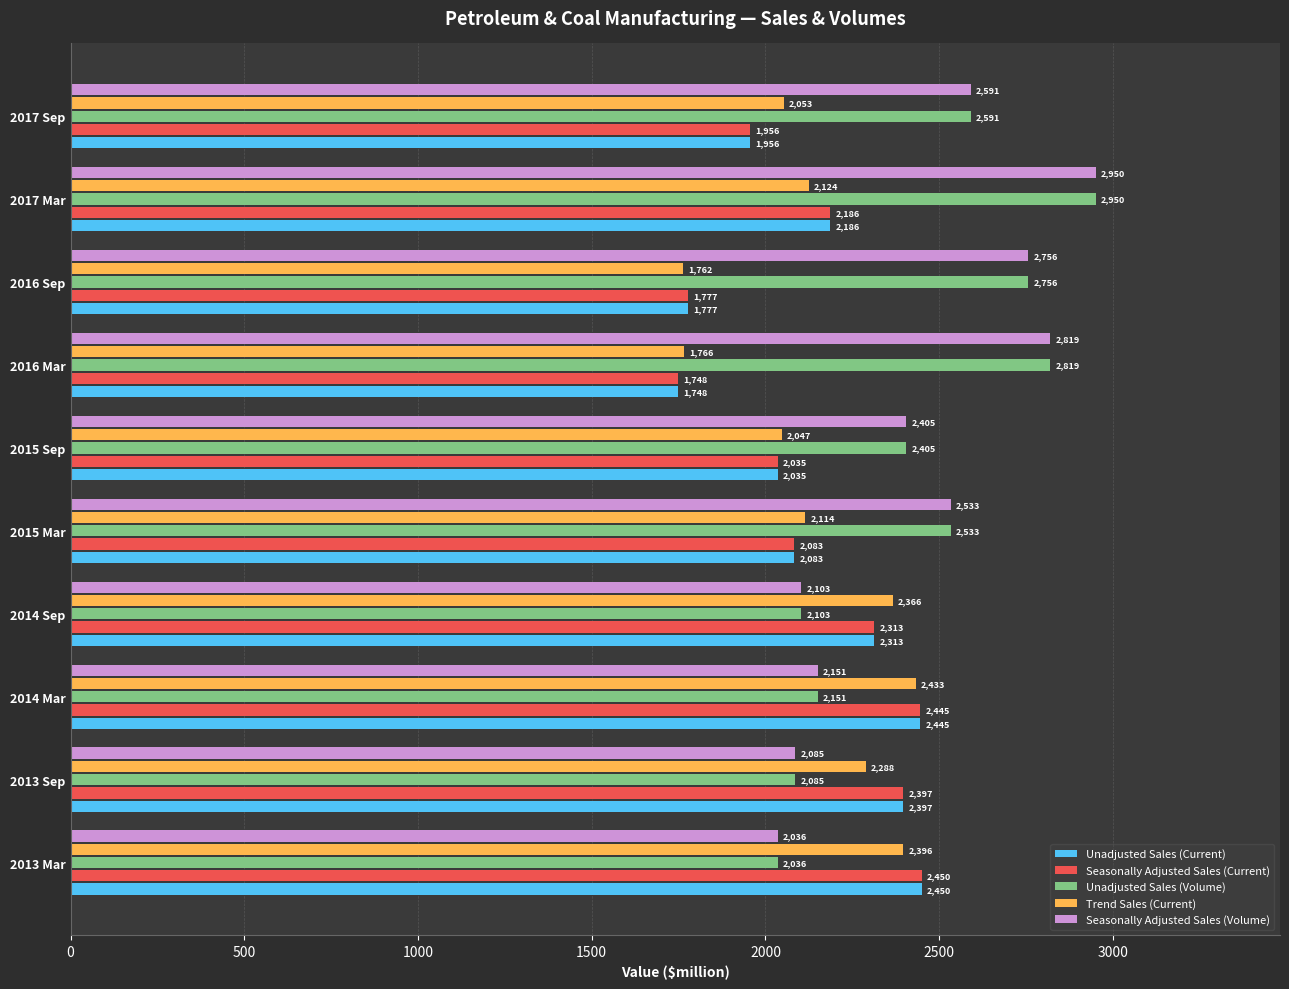

What is the total value across all series at 2014 Mar?

11625